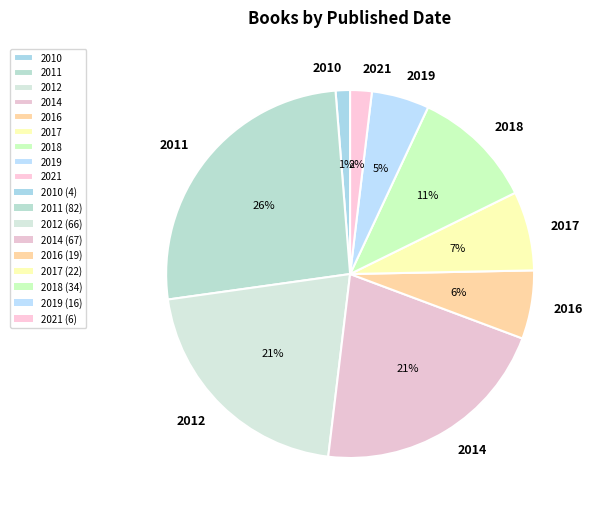

Do 2011 and 2021 together represent more than half of the pie?

No